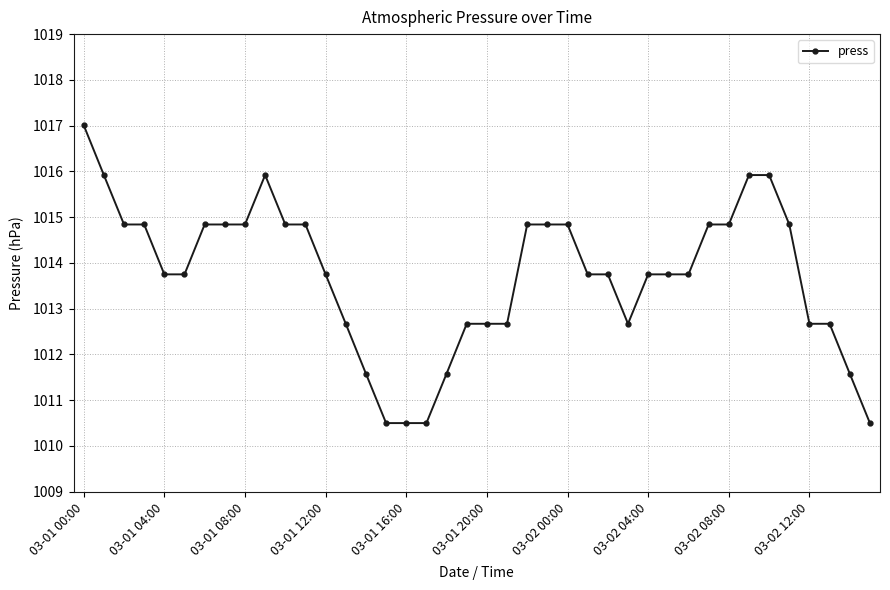

What is the average value?

1013.7